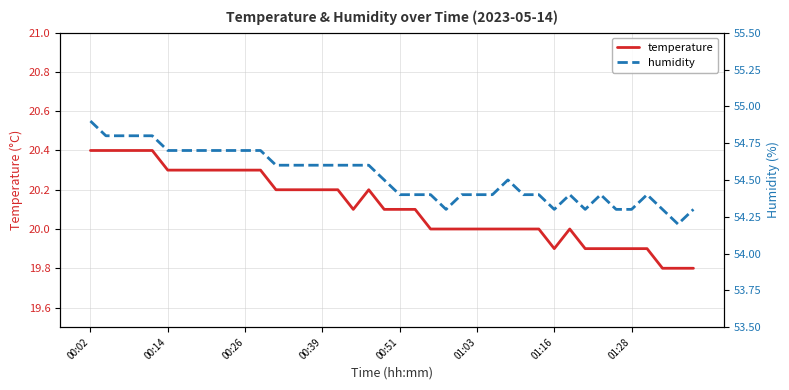

Where is the first local maximum for temperature?

18